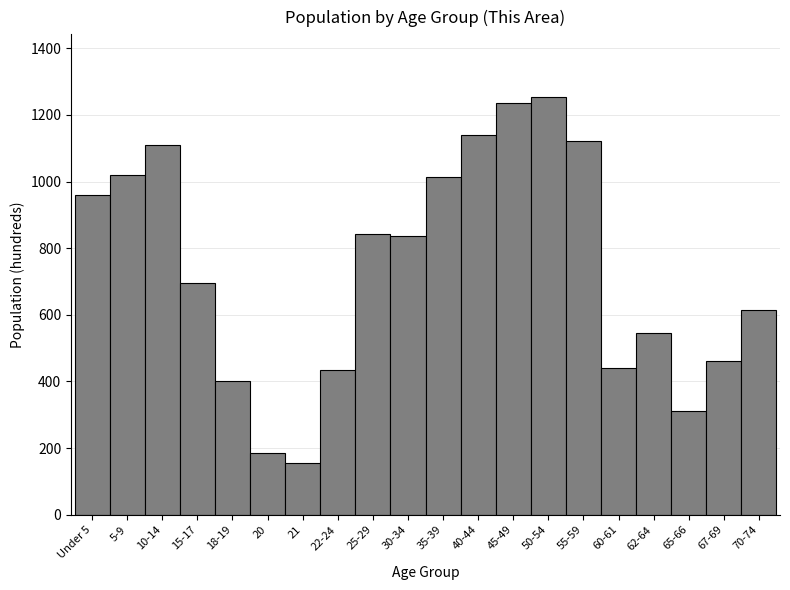

Reading right to left, transcribe all the data shown in this chart.

70-74=615	67-69=463	65-66=310	62-64=546	60-61=442	55-59=1122	50-54=1254	45-49=1236	40-44=1139	35-39=1015	30-34=836	25-29=843	22-24=434	21=156	20=184	18-19=400	15-17=695	10-14=1109	5-9=1021	Under 5=959